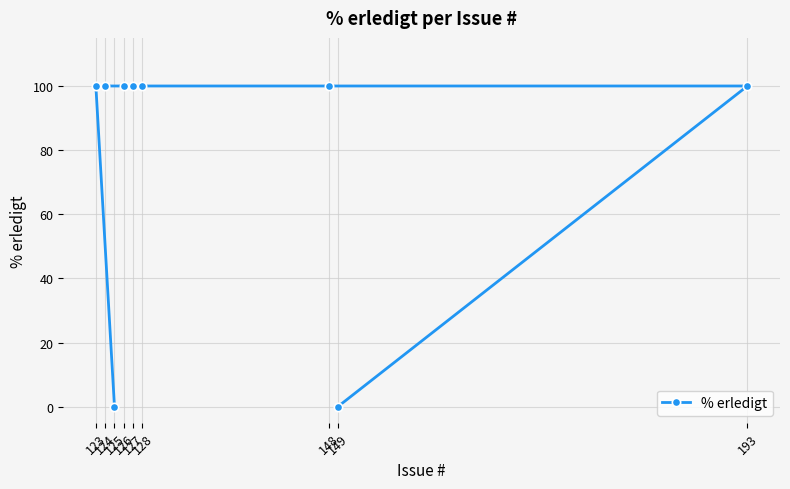

Which label corresponds to the smallest value in the chart?

149